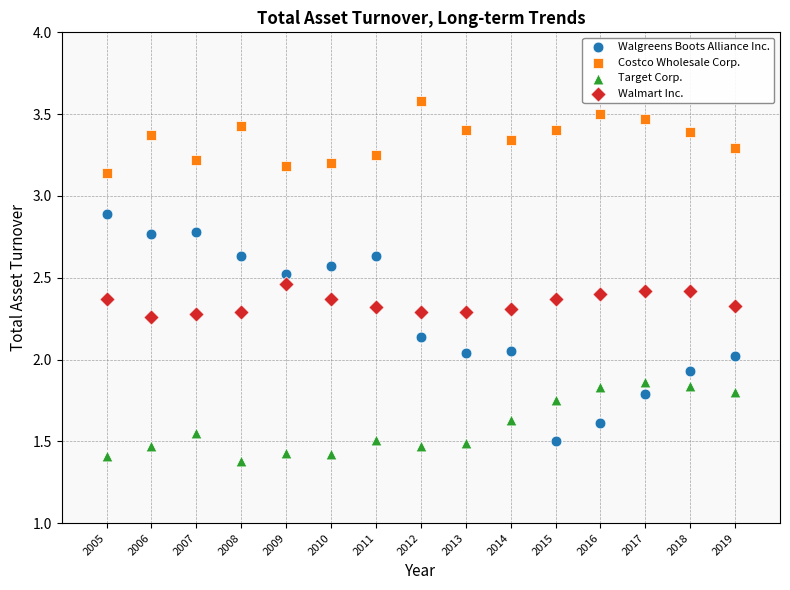

Which series reaches the maximum Y coordinate?

Costco Wholesale Corp.